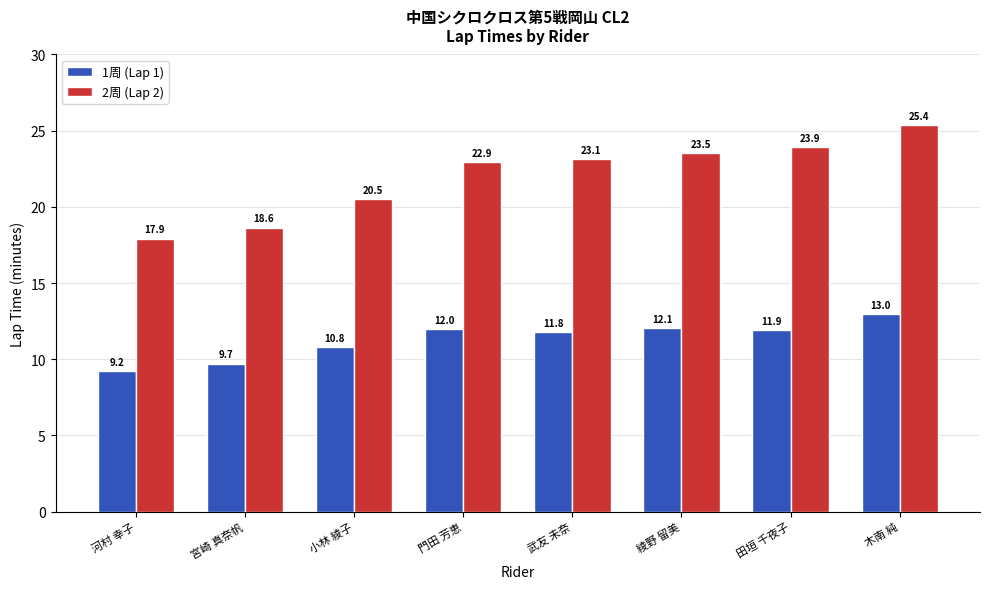

What is the label of the 5th bar from the right?

門田 芳恵